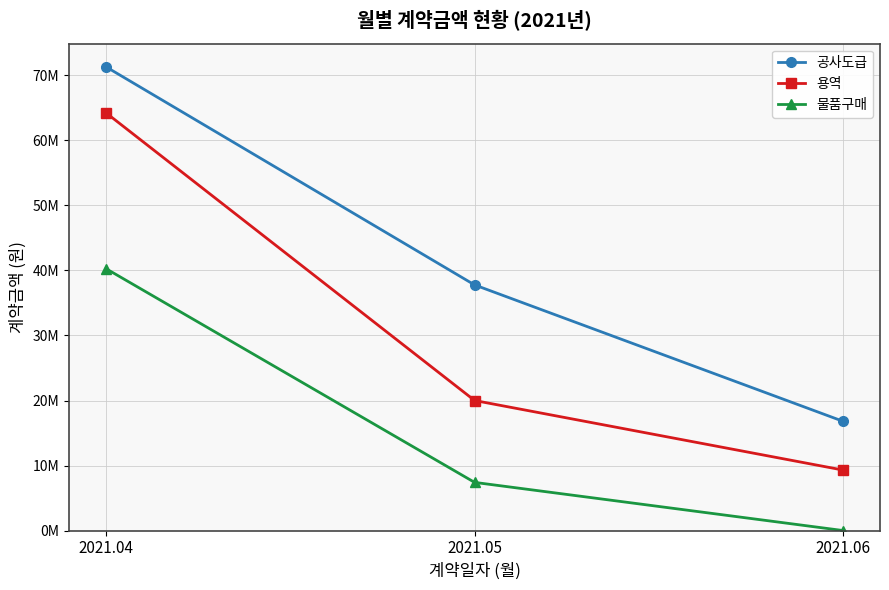

What are all the series names shown in the legend?

공사도급, 용역, 물품구매